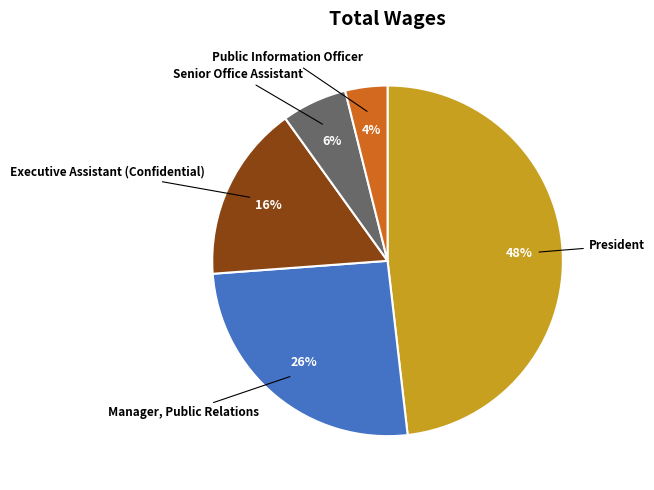

Do President and Public Information Officer together represent more than half of the pie?

Yes